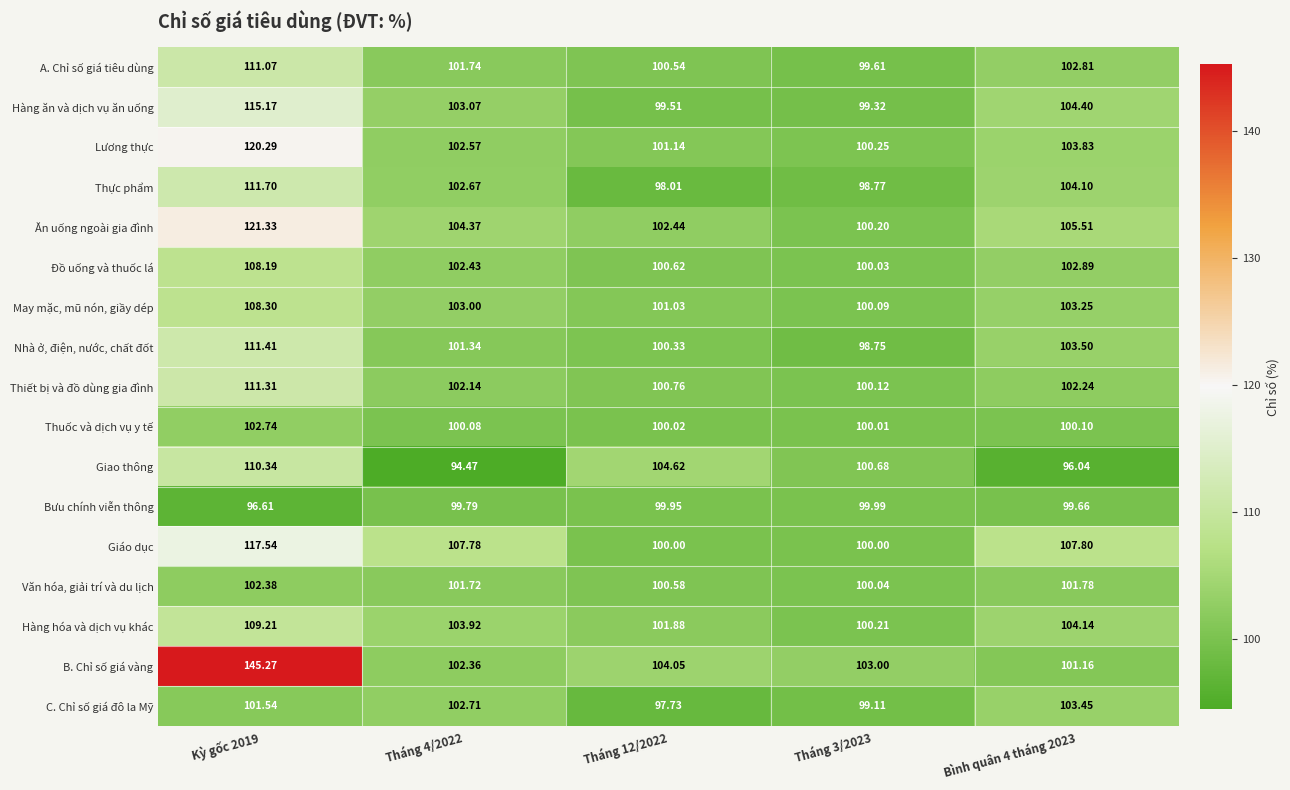

Is the value of May mặc, mũ nón, giầy dép at Tháng 4/2022 greater than the value of Giao thông at Tháng 12/2022?

No